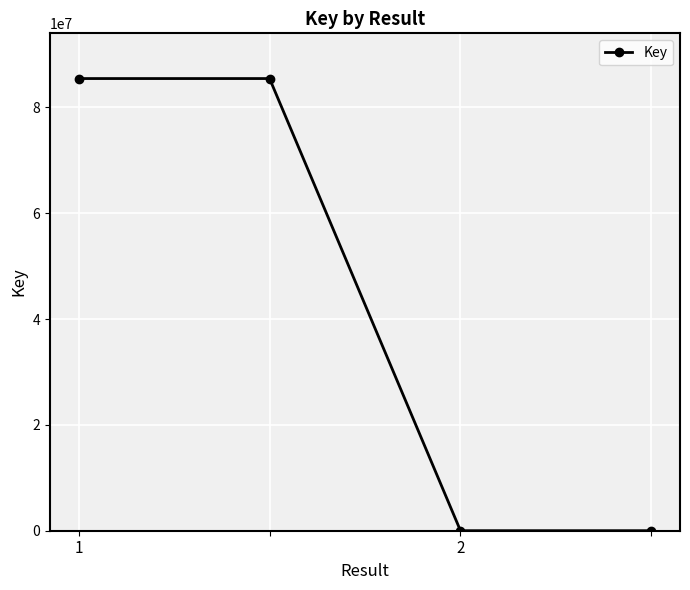

What is the maximum value shown in the chart?

85440479